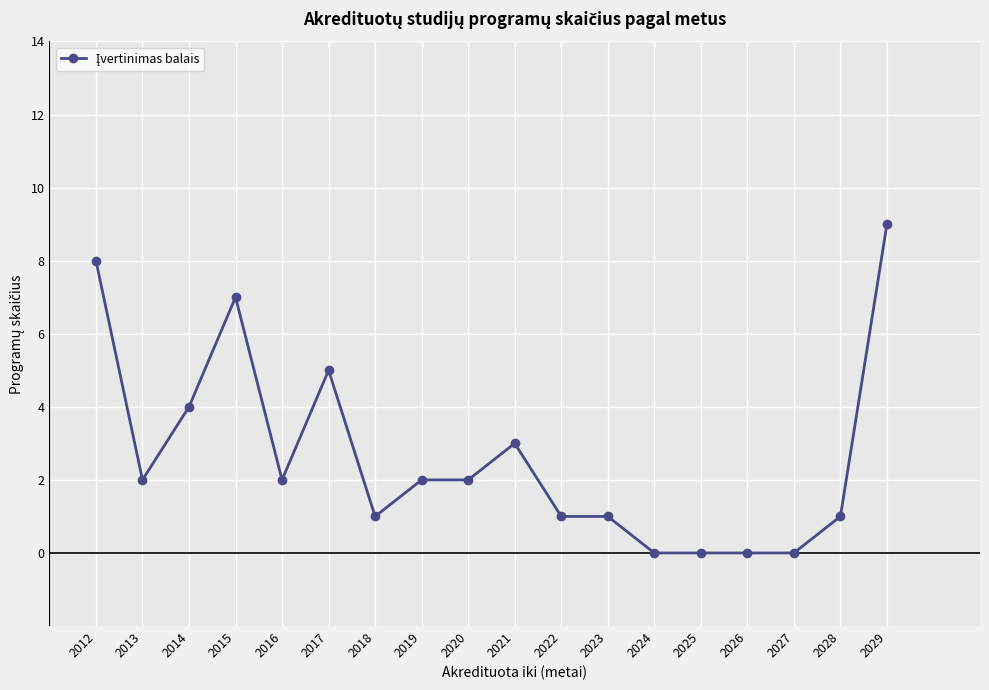

What is the ratio of the value at 2014 to the value at 2016?

2.0